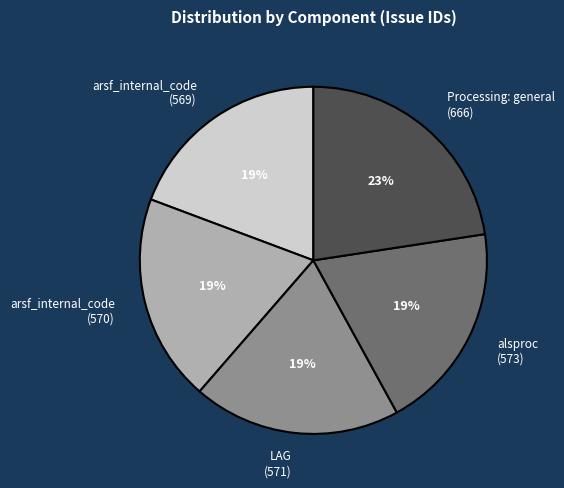

What percentage is the arsf_internal_code (569) slice, to the nearest percent?

19%